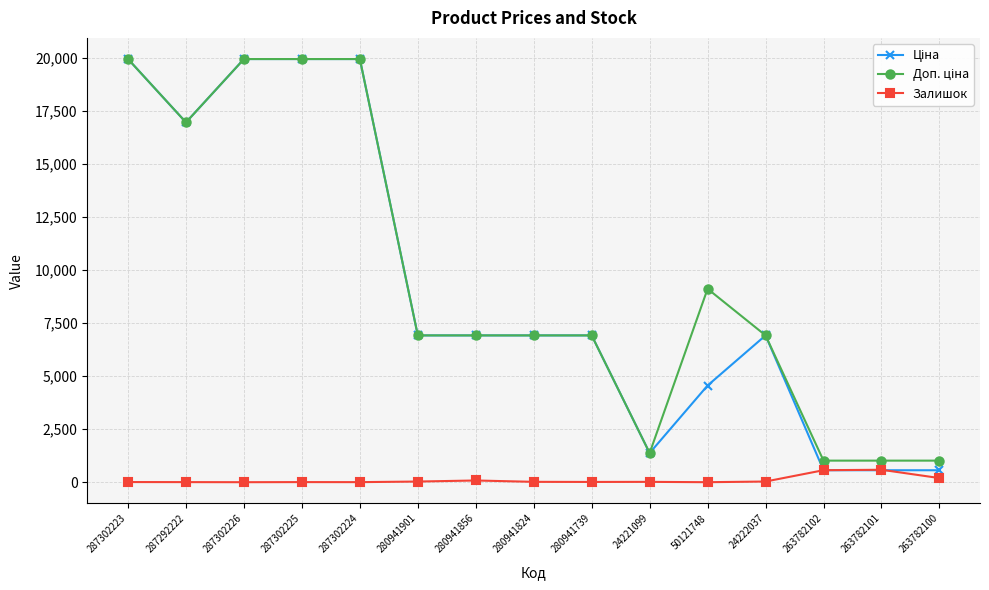

Is it true that Залишок equals 31.0 at 280941901?

True